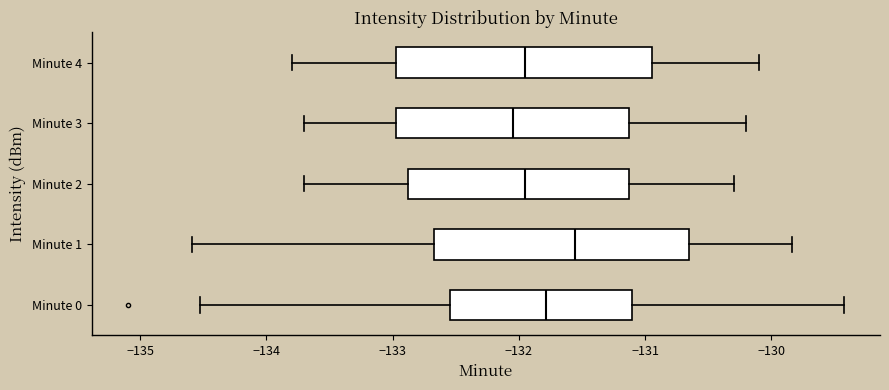

Reading bottom to top, read every box against the x-axis: the position of its median line, the range the box covers, and the ends of its whiskers. The values are not printed on the chart, so give them approximately, as read against the axis.

Minute 0: median -131.8, box -132.5 to -131.1, whiskers -134.5 to -129.4
Minute 1: median -131.6, box -132.7 to -130.6, whiskers -134.6 to -129.8
Minute 2: median -131.9, box -132.9 to -131.1, whiskers -133.7 to -130.3
Minute 3: median -132.0, box -133.0 to -131.1, whiskers -133.7 to -130.2
Minute 4: median -131.9, box -133.0 to -130.9, whiskers -133.8 to -130.1